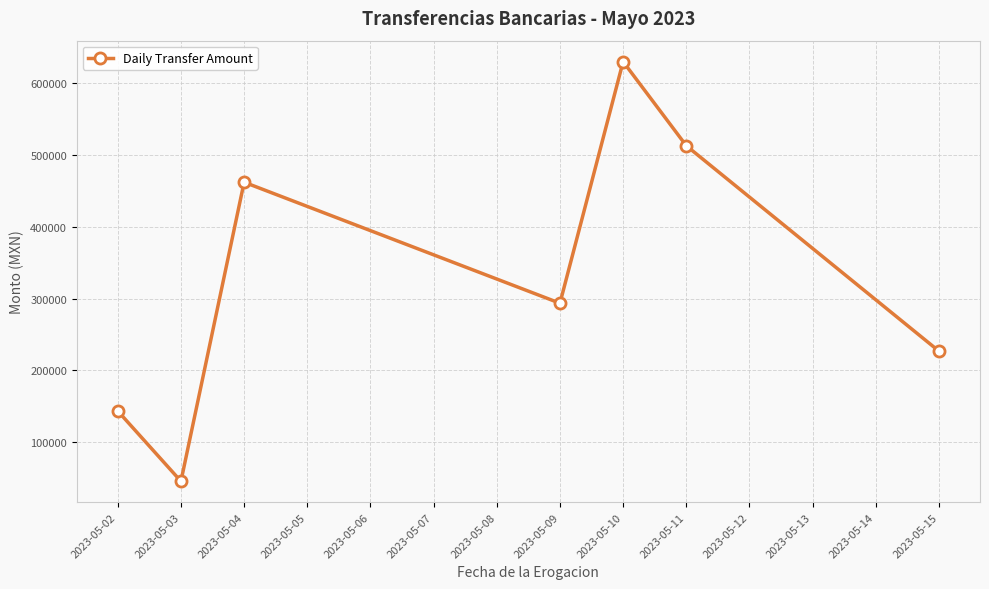

Is it true that the value at 2023-05-04 is 714794.5?

False